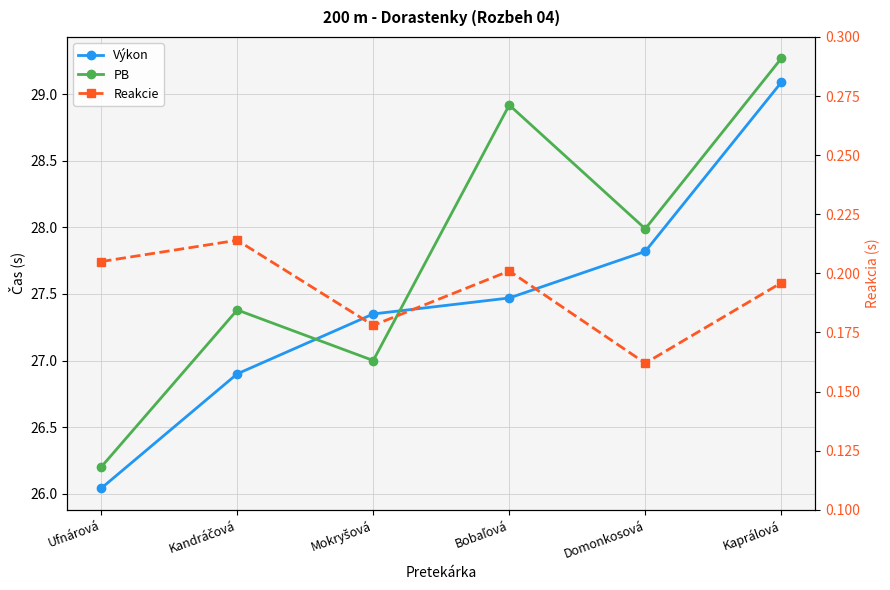

Which category has the lowest value in the PB series?

Ufnárová